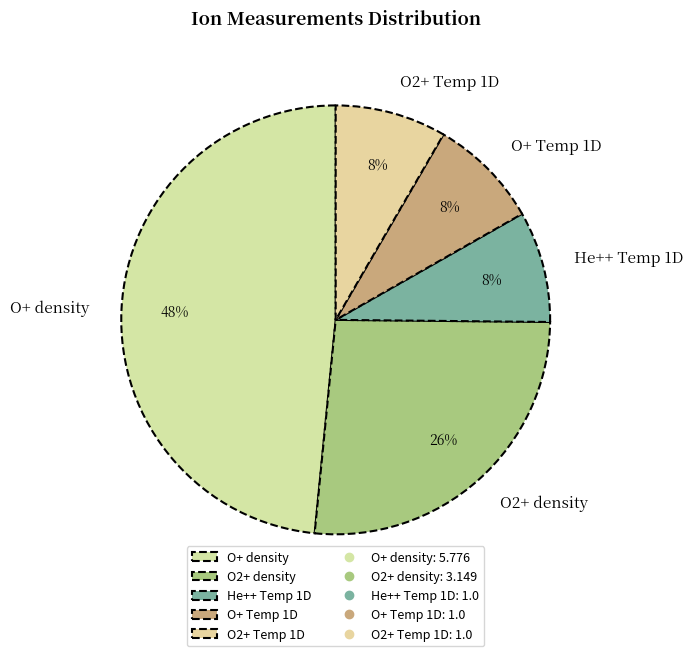

Is there any slice that represents more than half of the pie?

No